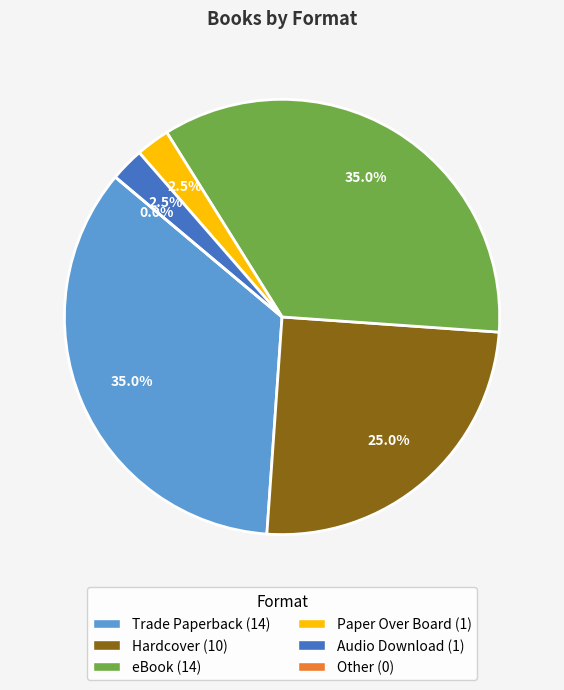

True or false: Paper Over Board accounts for 9% of the total.

False